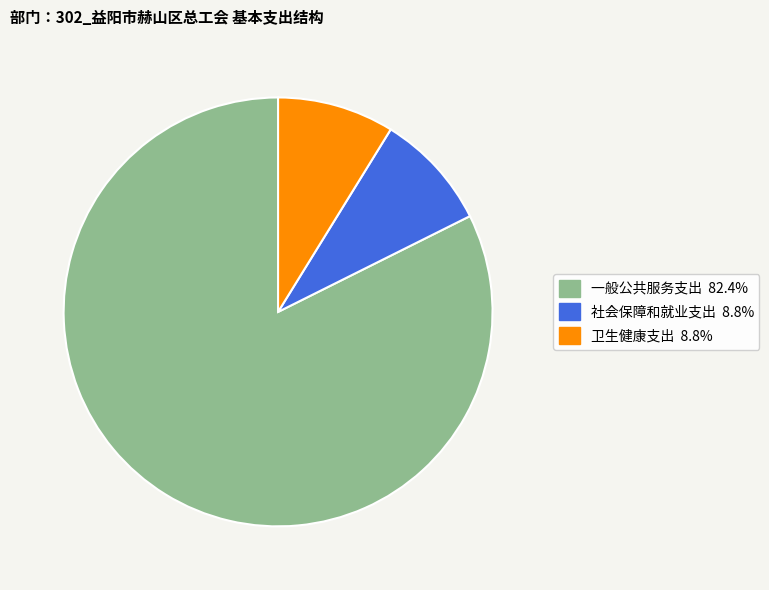

Does 一般公共服务支出 account for over 50% of the chart?

Yes